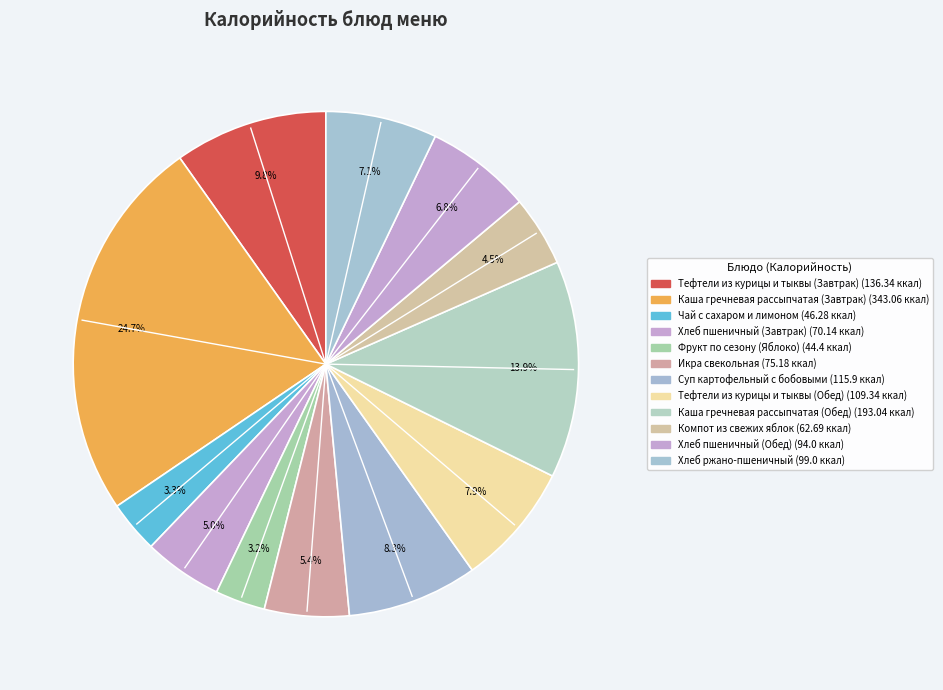

Count the number of slices in the pie.

12